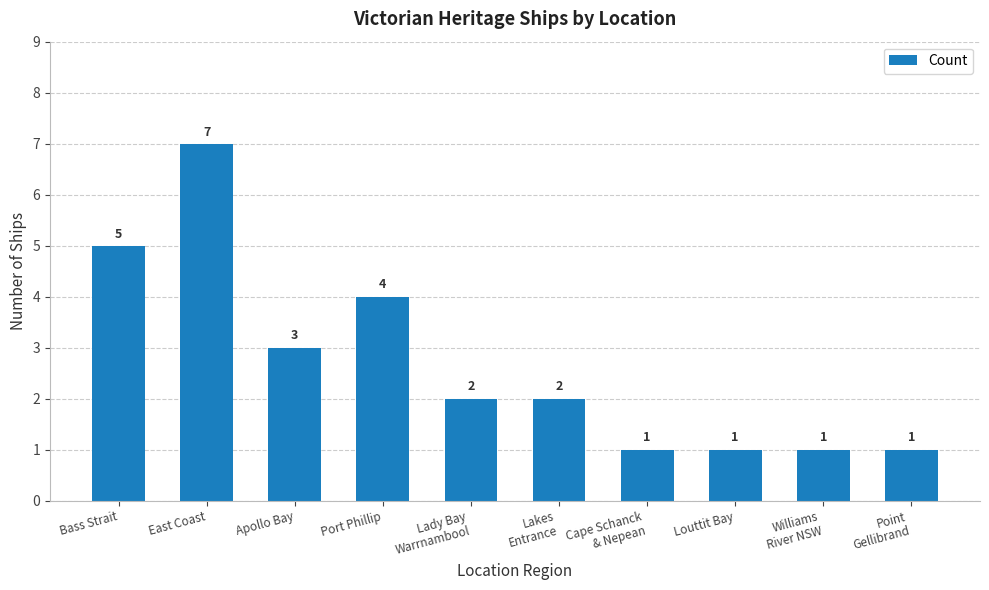

How many bars are there in total?

10